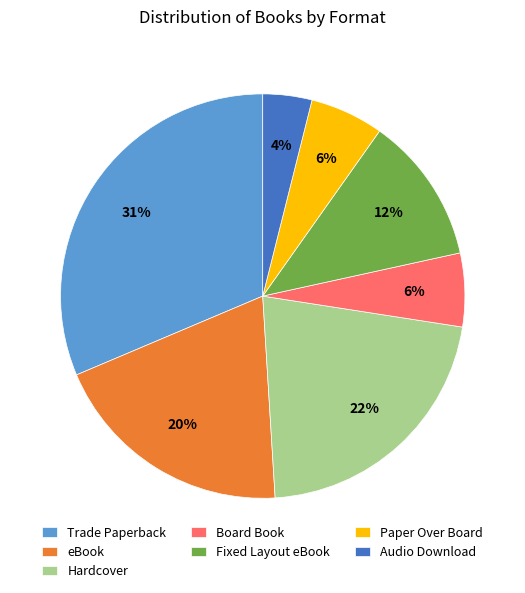

The Board Book slice represents 1% of the pie. True or false?

False